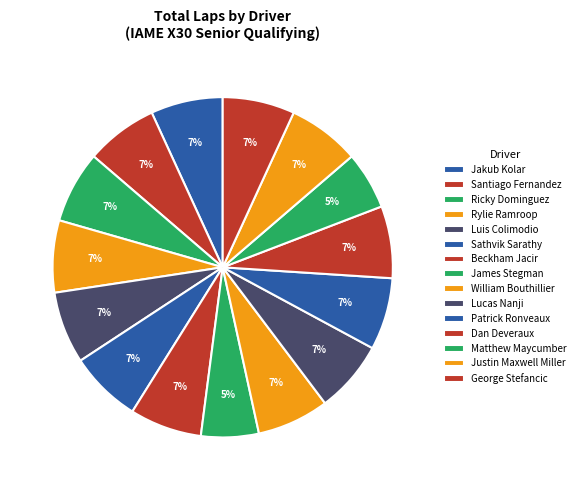

How many segments does this pie chart have?

15